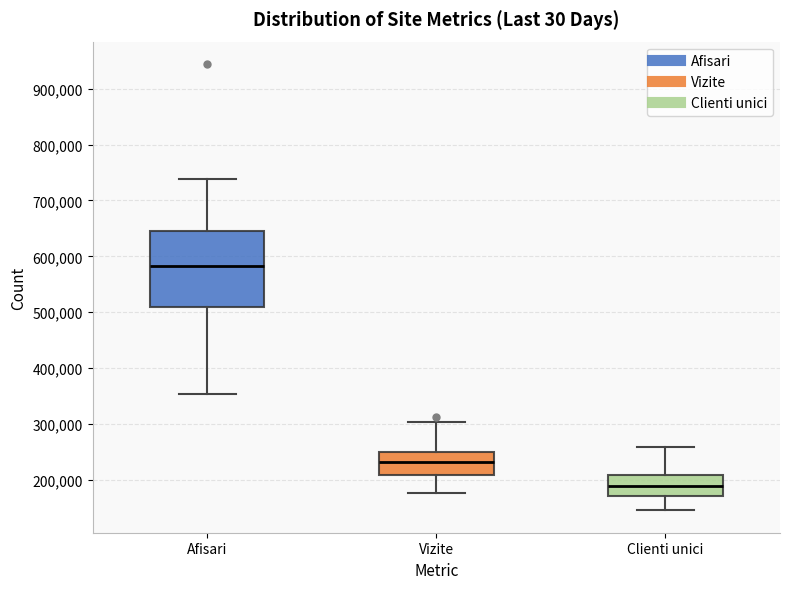

Reading left to right, transcribe this box plot: for each box, give where its median line is, the range the box spans, and where its two whiskers end, as read against the y-axis. The values are not printed on the chart, so give them approximately, as read against the axis.

Afisari: median 580000, box 510000 to 640000, whiskers 350000 to 740000
Vizite: median 230000, box 210000 to 250000, whiskers 180000 to 300000
Clienti unici: median 190000, box 170000 to 210000, whiskers 150000 to 260000